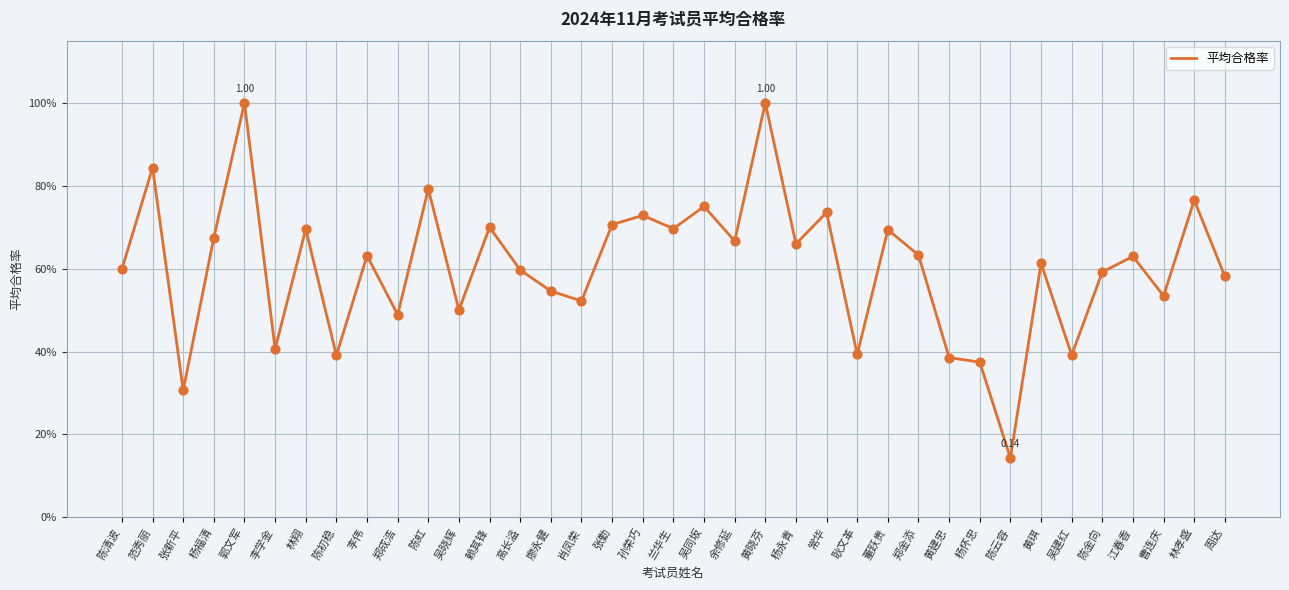

Does the chart have visible grid lines?

Yes